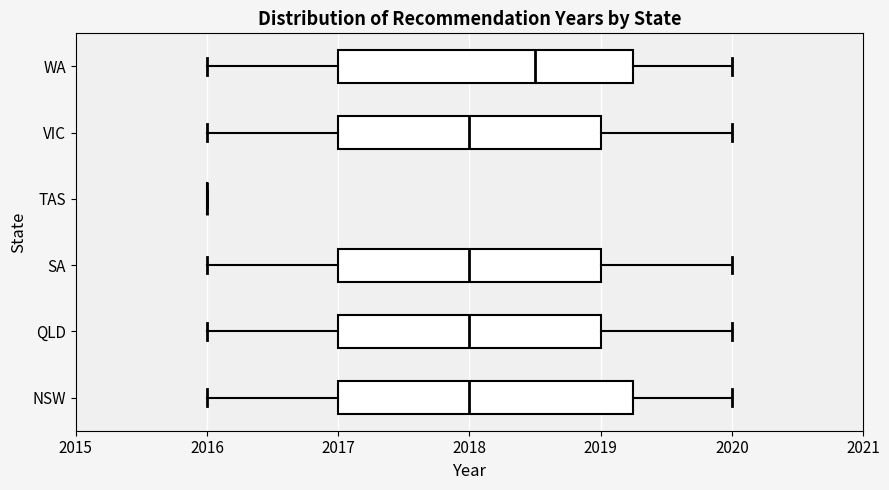

Reading bottom to top, transcribe this box plot: for each box, give where its median line is, the range the box spans, and where its two whiskers end, as read against the x-axis. The values are not printed on the chart, so give them approximately, as read against the axis.

NSW: median 2018.0, box 2017.0 to 2019.3, whiskers 2016.0 to 2020.0
QLD: median 2018.0, box 2017.0 to 2019.0, whiskers 2016.0 to 2020.0
SA: median 2018.0, box 2017.0 to 2019.0, whiskers 2016.0 to 2020.0
TAS: box collapsed to a line at 2016.0, whiskers 2016.0 to 2016.0
VIC: median 2018.0, box 2017.0 to 2019.0, whiskers 2016.0 to 2020.0
WA: median 2018.5, box 2017.0 to 2019.3, whiskers 2016.0 to 2020.0